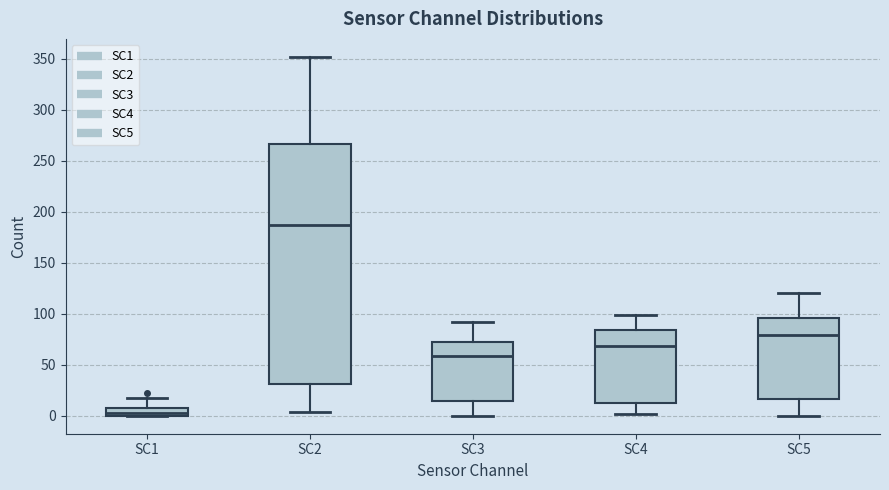

Where does the median line of the box for SC4 sit on the y-axis? The values are not printed on the chart, so give them approximately, as read against the axis.

70